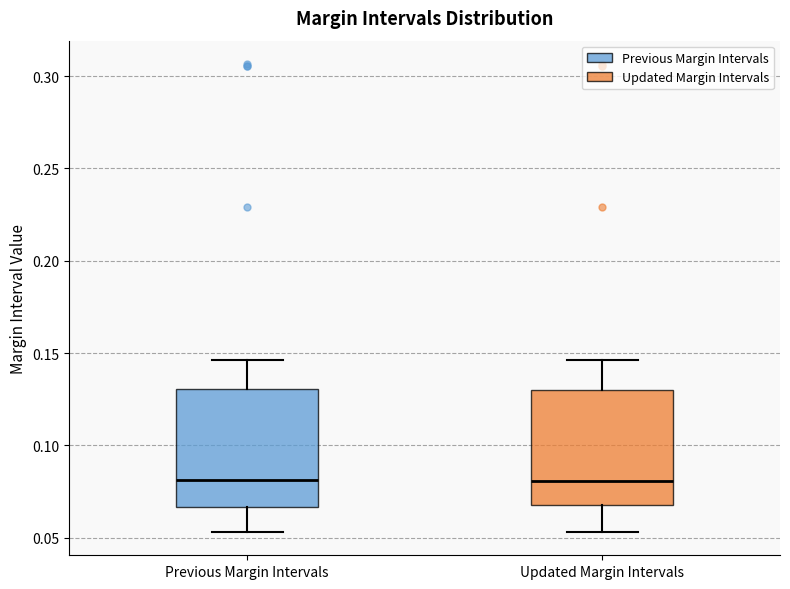

Reading left to right, read every box against the y-axis: the position of its median line, the range the box covers, and the ends of its whiskers. The values are not printed on the chart, so give them approximately, as read against the axis.

Previous Margin Intervals: median 0.080, box 0.065 to 0.130, whiskers 0.055 to 0.145
Updated Margin Intervals: median 0.080, box 0.070 to 0.130, whiskers 0.055 to 0.145